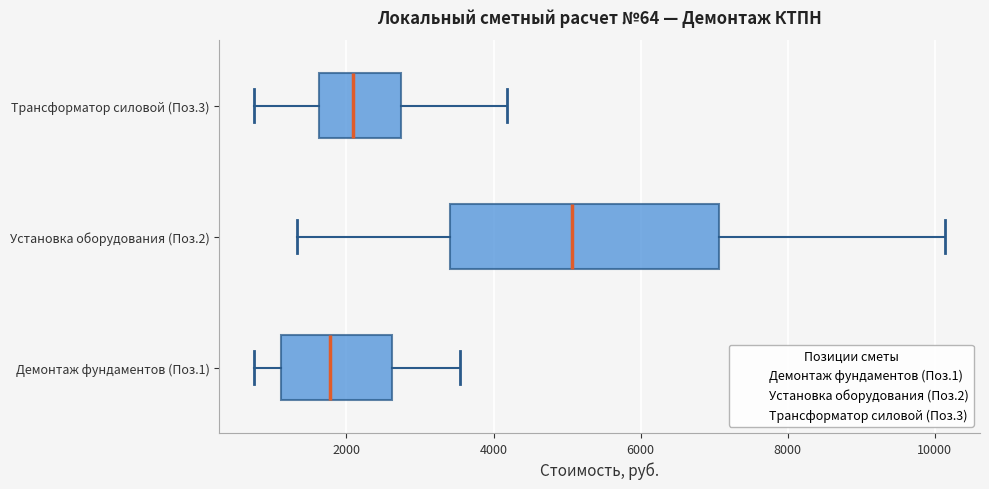

Reading bottom to top, transcribe this box plot: for each box, give where its median line is, the range the box spans, and where its two whiskers end, as read against the x-axis. The values are not printed on the chart, so give them approximately, as read against the axis.

Демонтаж фундаментов (Поз.1): median 1800, box 1200 to 2600, whiskers 800 to 3600
Установка оборудования (Поз.2): median 5000, box 3400 to 7000, whiskers 1400 to 10200
Трансформатор силовой (Поз.3): median 2000, box 1600 to 2800, whiskers 800 to 4200